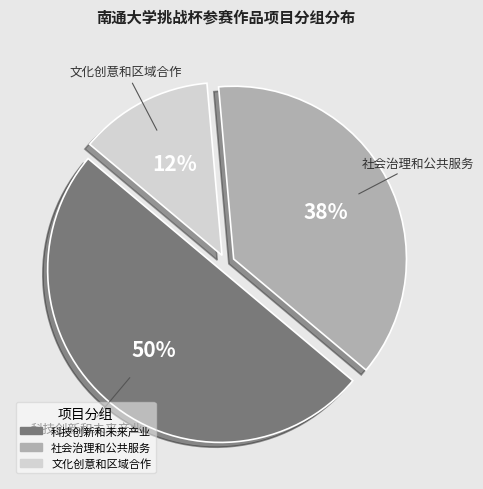

Rank the categories by value from lowest to highest.

文化创意和区域合作, 社会治理和公共服务, 科技创新和未来产业